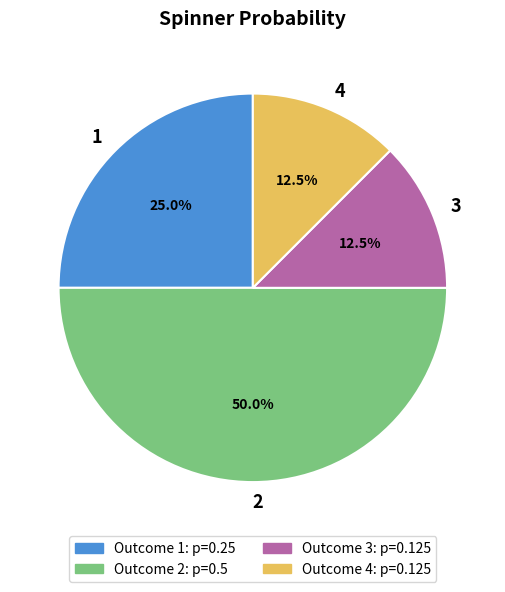

What percentage is NOT represented by 2?

50.0%